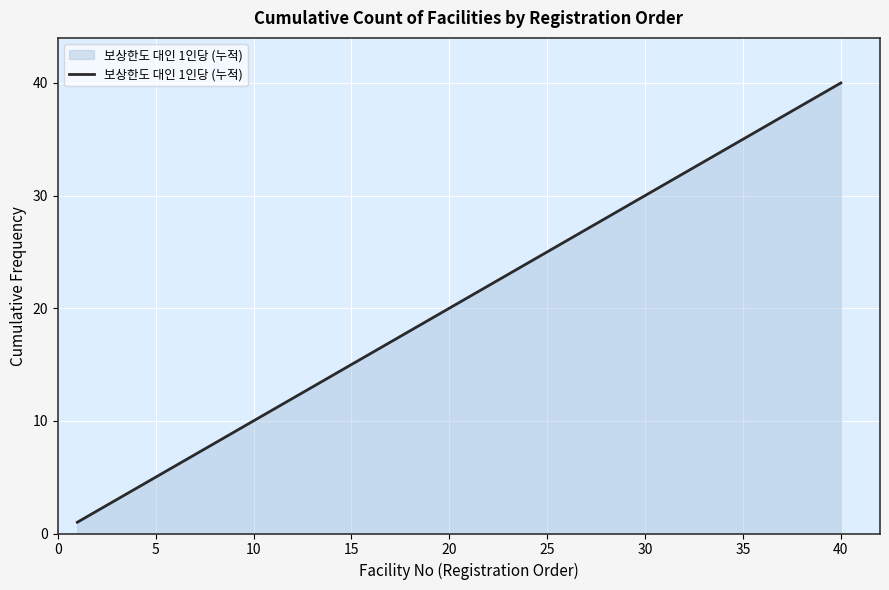

Does the chart display data point markers on the line(s)?

No